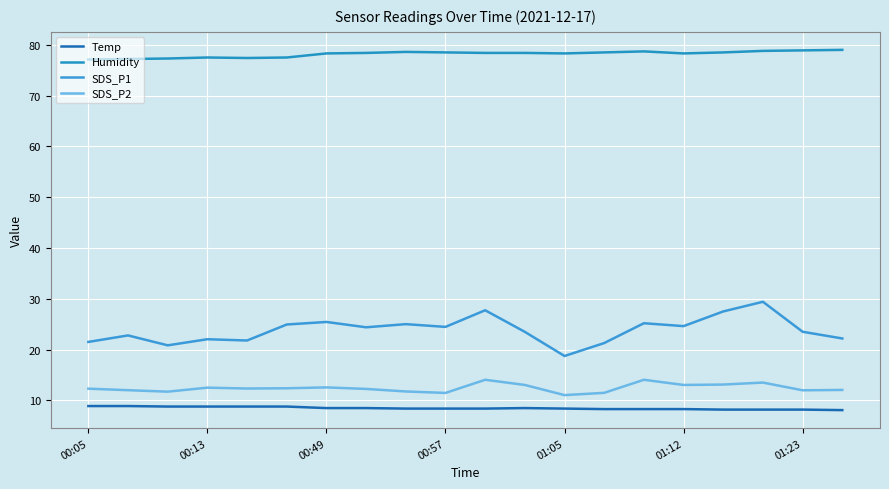

How many distinct data groups are displayed?

4